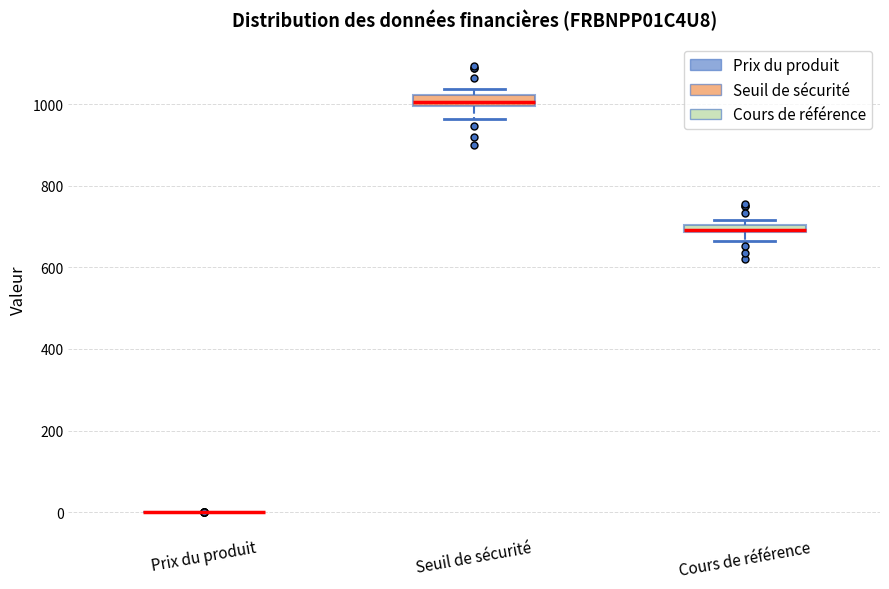

Where does the lower whisker of the box for Seuil de sécurité end on the y-axis? The values are not printed on the chart, so give them approximately, as read against the axis.

960